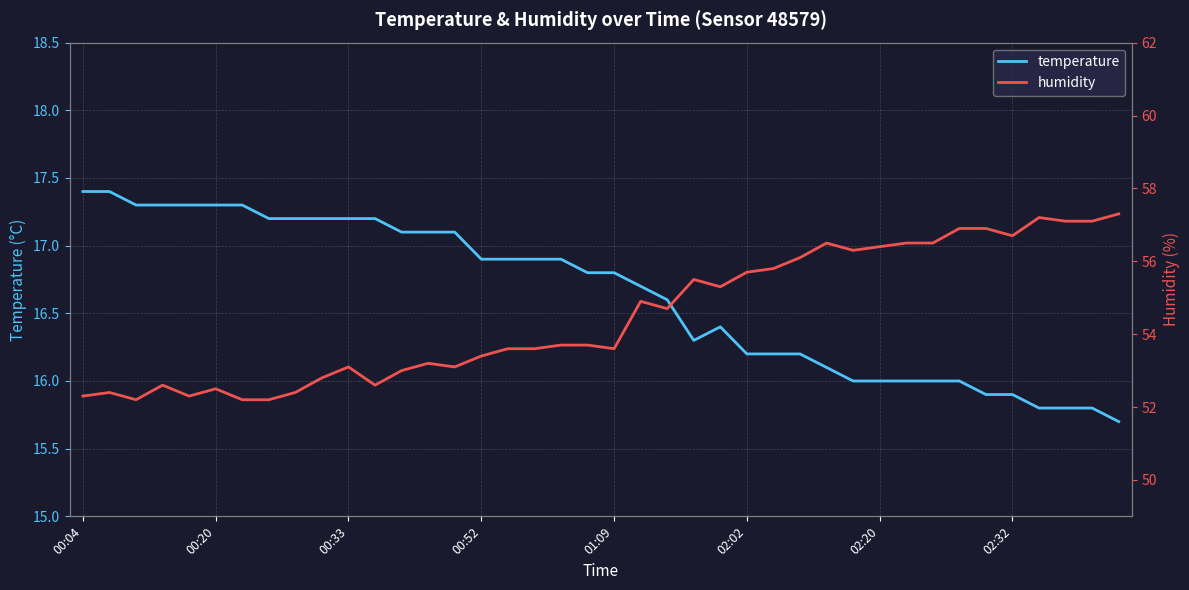

Rank the series by their maximum value, from lowest to highest.

temperature, humidity